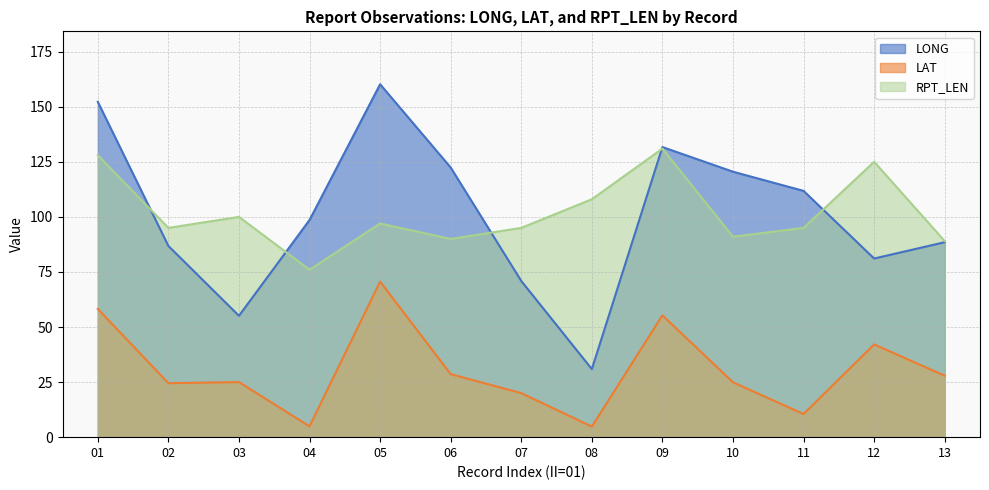

What is the value of the RPT_LEN point at the 8th from the left?

108.0